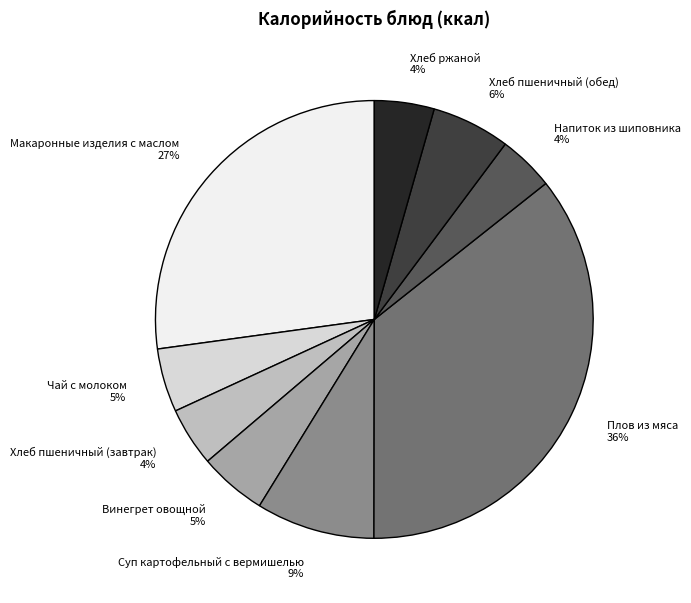

Is the sum of Хлеб пшеничный (обед) and Чай с молоком greater than half?

No